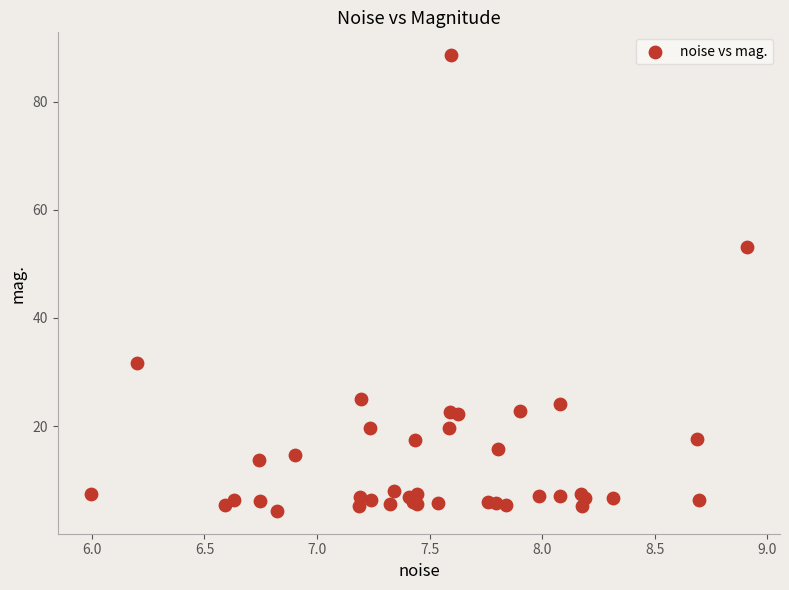

What Y value in the scatter plot is closest to 46?

53.1